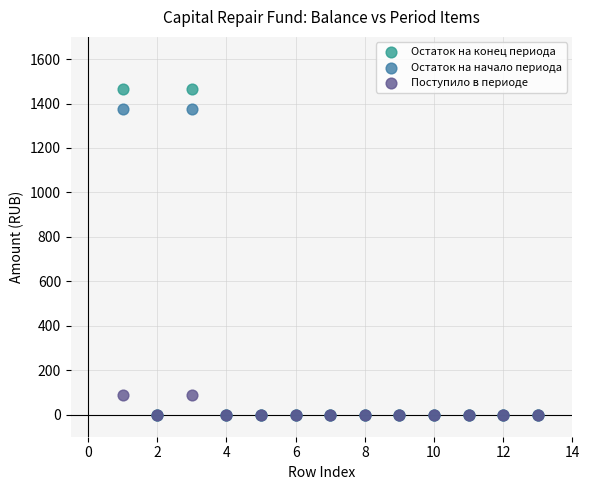

What are all the series names shown in the legend?

Остаток на конец периода, Остаток на начало периода, Поступило в периоде